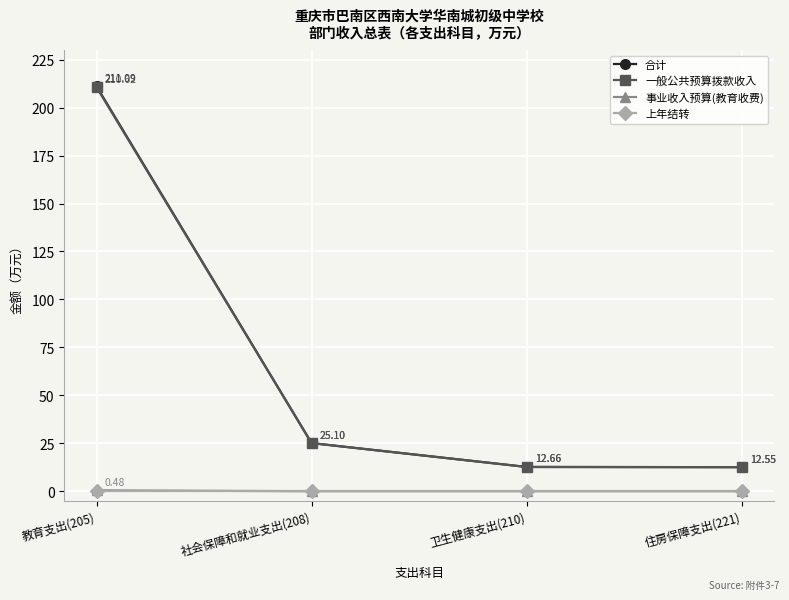

True or false: 一般公共预算拨款收入 and 事业收入预算(教育收费) intersect in this chart.

False